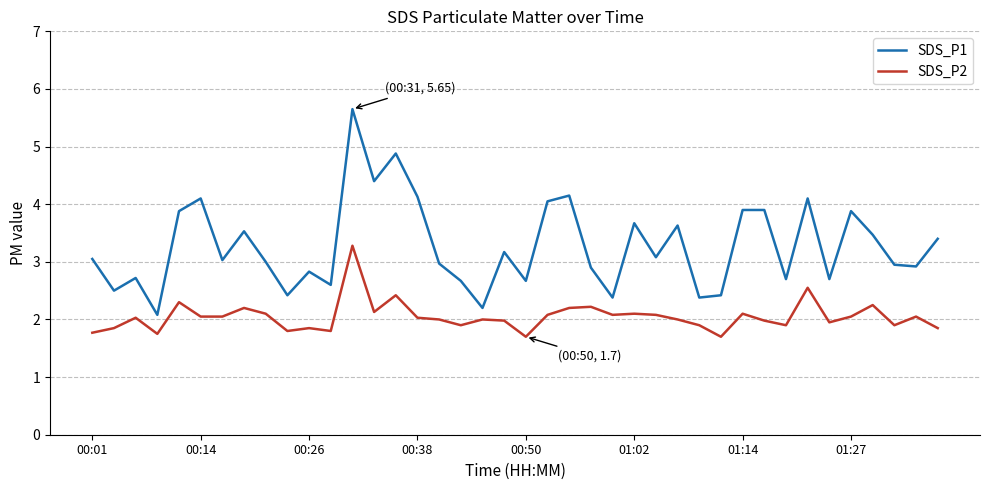

List the series in order of their overall mean, lowest first.

SDS_P2, SDS_P1